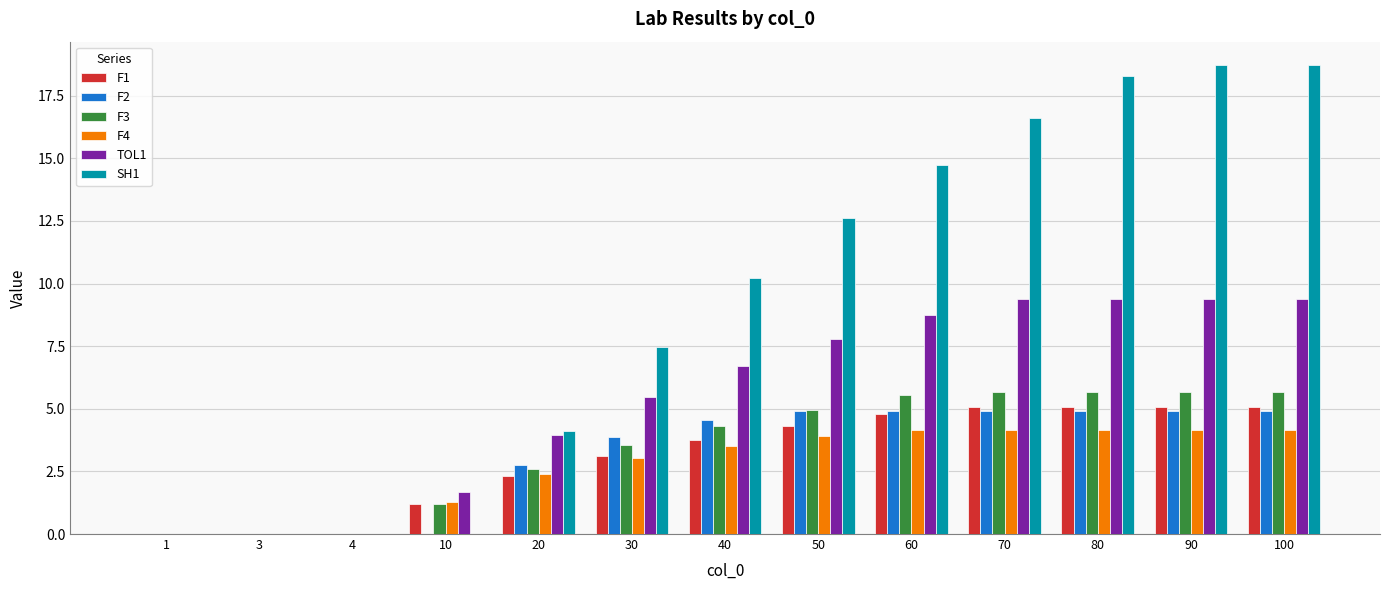

What is the difference between the F2 values at 3 and 100?

4.9